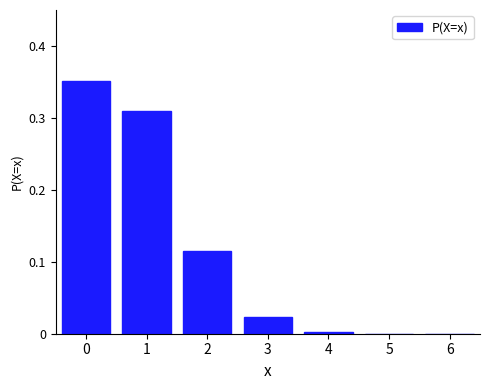

True or false: the data shows 0.0 at 4.

True